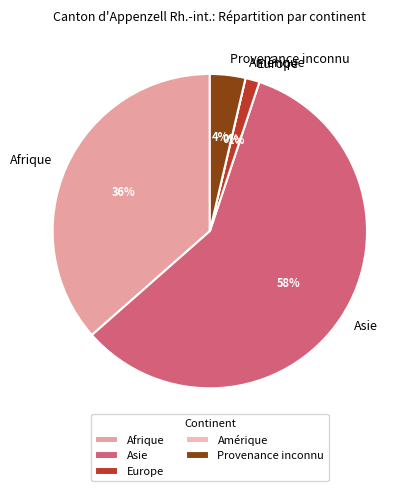

Rank the categories by value from lowest to highest.

Amérique, Europe, Provenance inconnu, Afrique, Asie